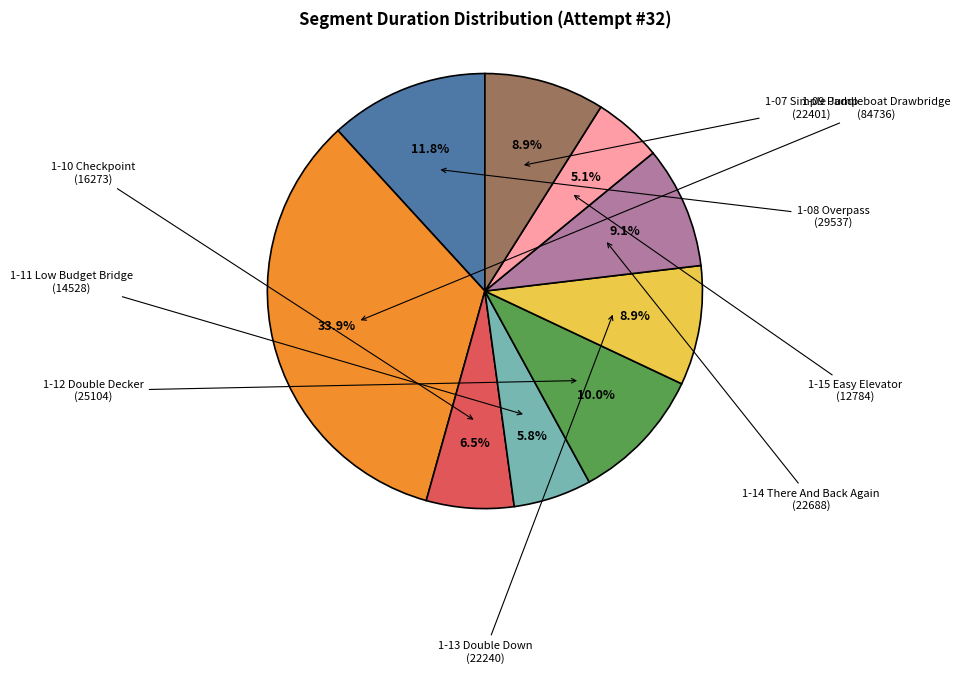

Count the number of slices in the pie.

9